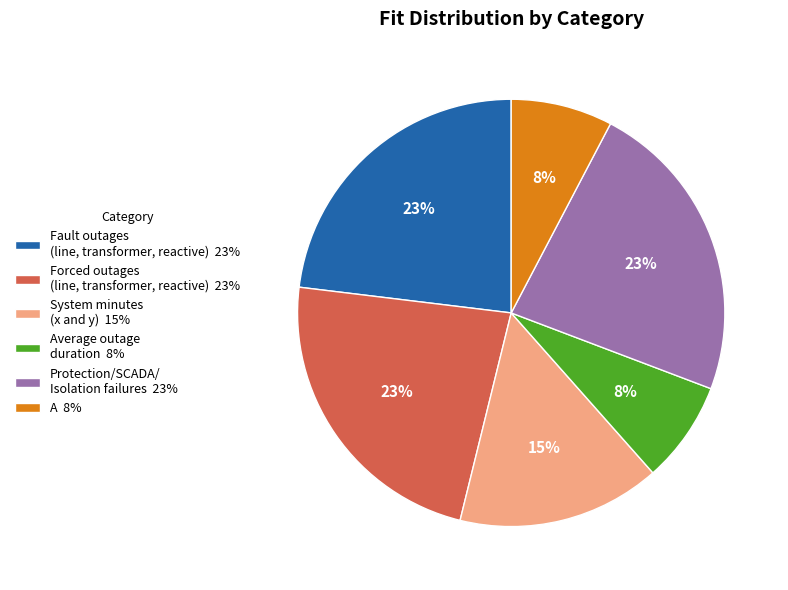

Between Average outage duration 8% and Protection/SCADA/ Isolation failures 23%, which is larger?

Protection/SCADA/ Isolation failures 23%